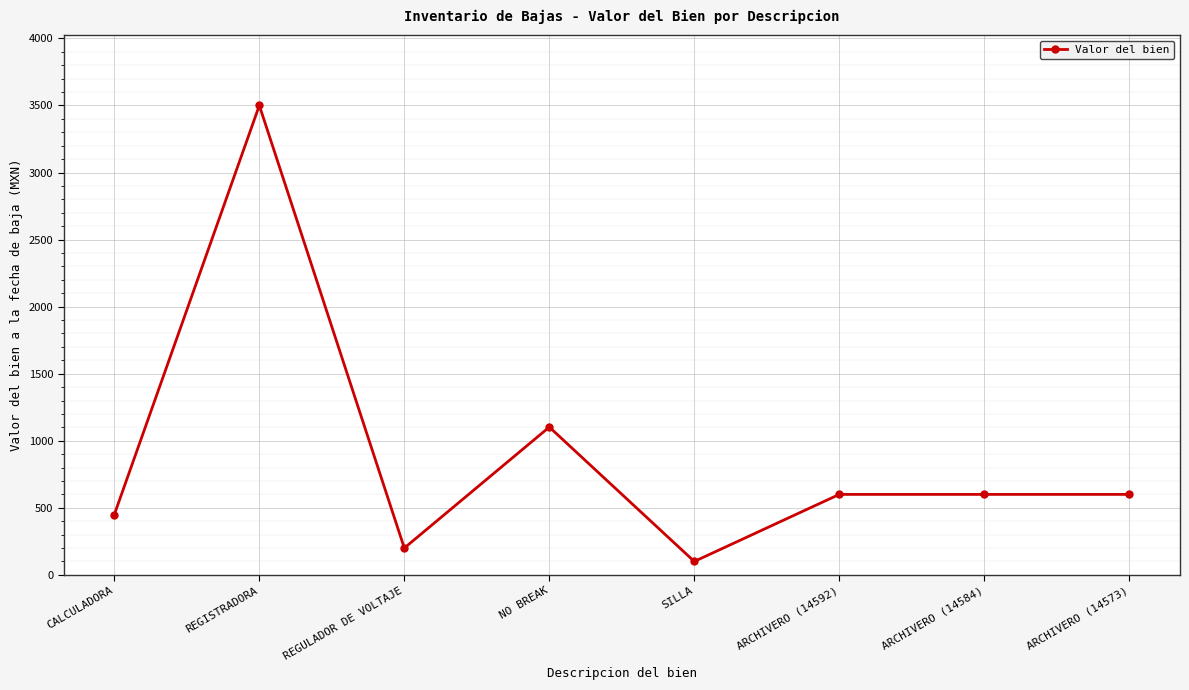

Reading left to right, list all the values displayed in this chart.

CALCULADORA=450	REGISTRADORA=3500	REGULADOR DE VOLTAJE=200	NO BREAK=1102	SILLA=100	ARCHIVERO (14592)=600	ARCHIVERO (14584)=600	ARCHIVERO (14573)=600